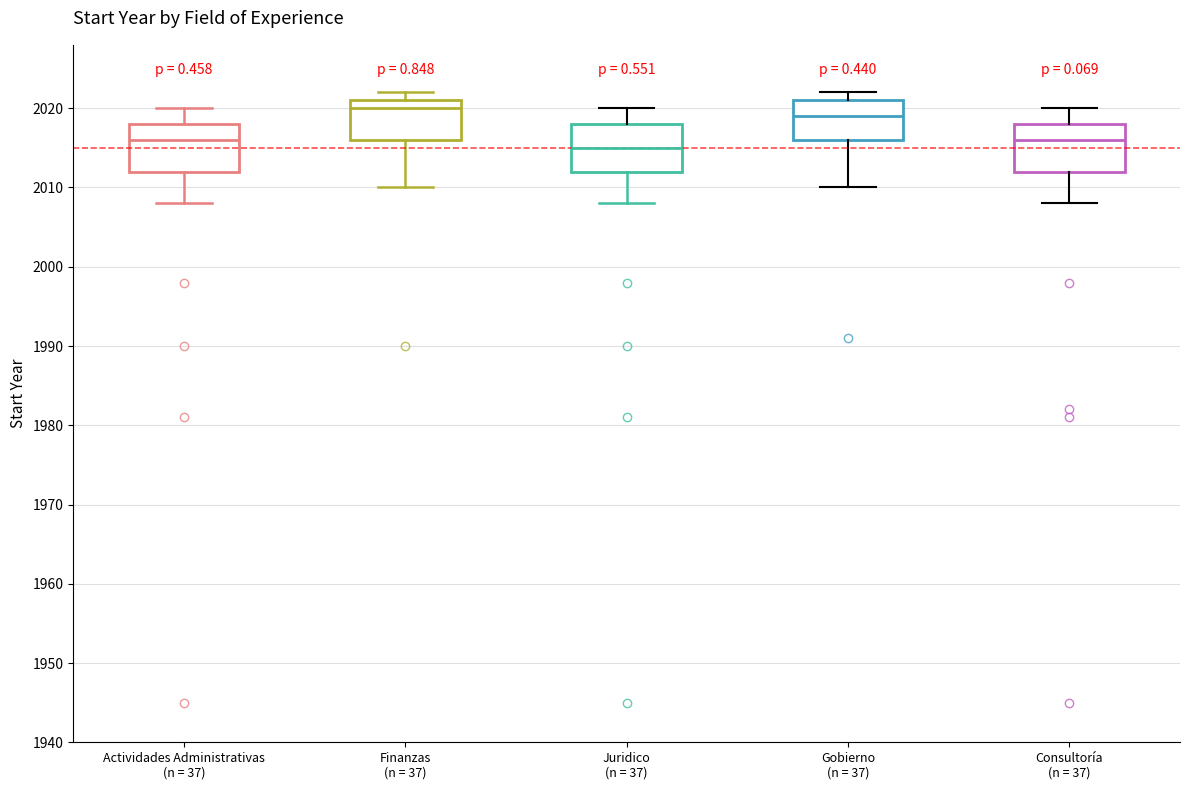

Reading left to right, read every box against the y-axis: the position of its median line, the range the box covers, and the ends of its whiskers. The values are not printed on the chart, so give them approximately, as read against the axis.

Actividades Administrativas (n = 37): median 2016, box 2012 to 2018, whiskers 2008 to 2020
Finanzas (n = 37): median 2020, box 2016 to 2021, whiskers 2010 to 2022
Juridico (n = 37): median 2015, box 2012 to 2018, whiskers 2008 to 2020
Gobierno (n = 37): median 2019, box 2016 to 2021, whiskers 2010 to 2022
Consultoría (n = 37): median 2016, box 2012 to 2018, whiskers 2008 to 2020